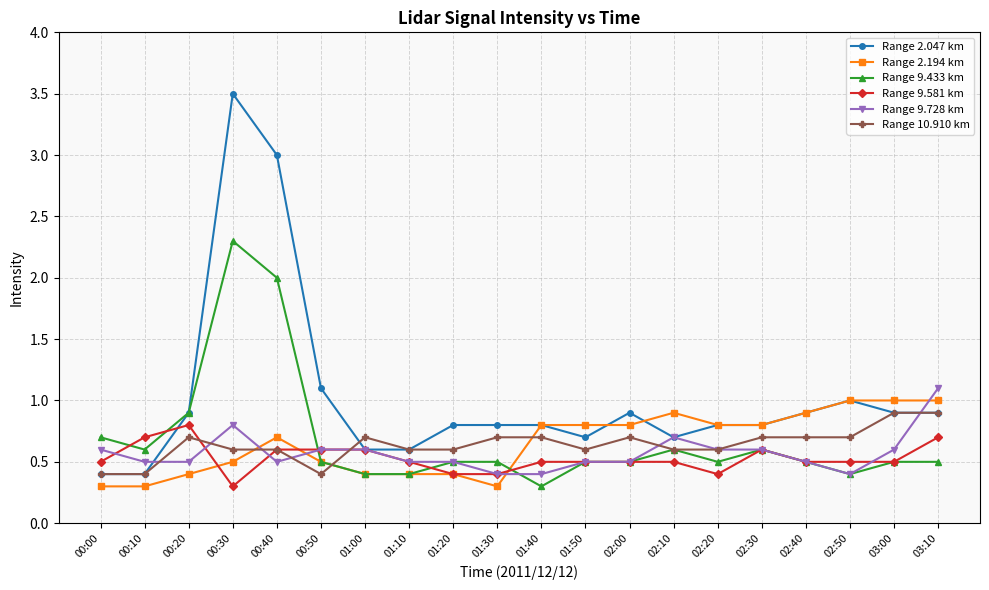

How many lines are shown in the chart?

6